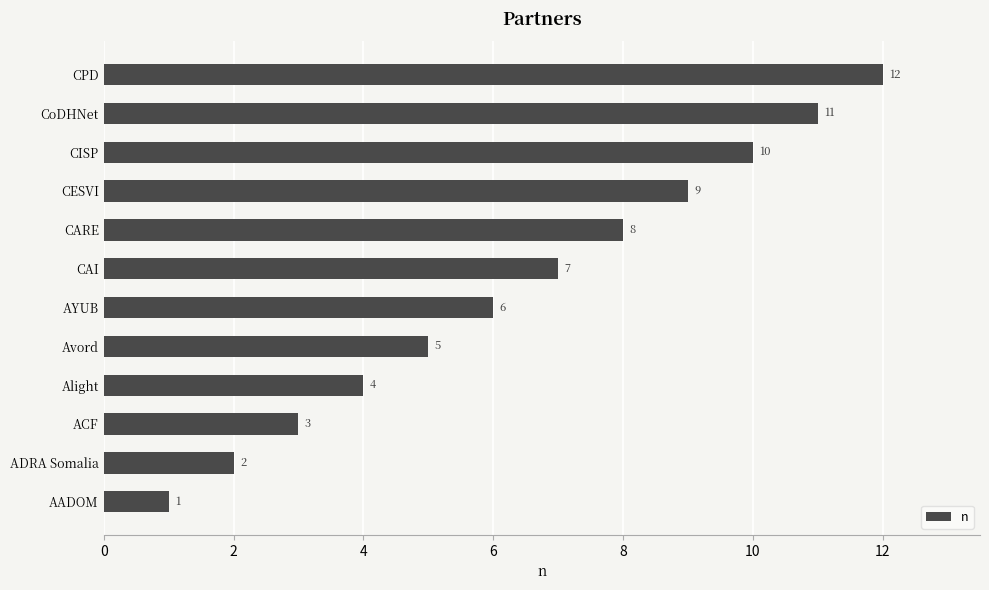

List the labels in order of value, smallest first.

AADOM, ADRA Somalia, ACF, Alight, Avord, AYUB, CAI, CARE, CESVI, CISP, CoDHNet, CPD